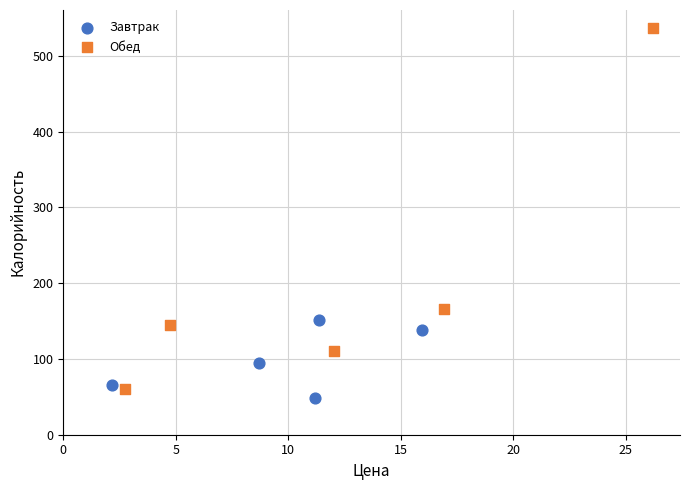

Which series has the widest spread of Y values?

Обед